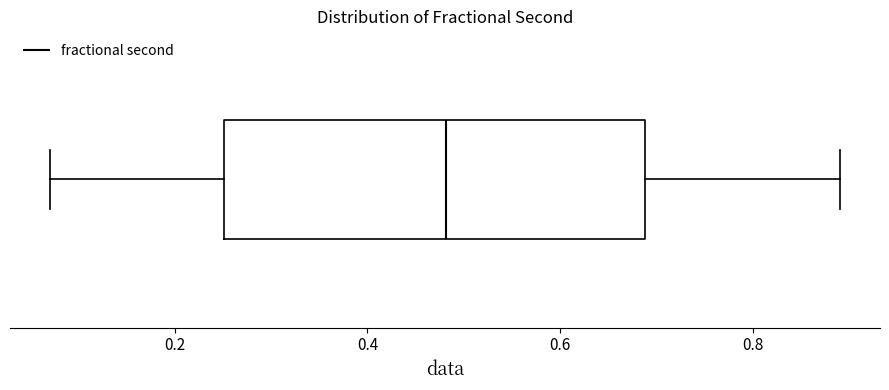

Where is the left edge of the box on the x-axis? The values are not printed on the chart, so give them approximately, as read against the axis.

0.26